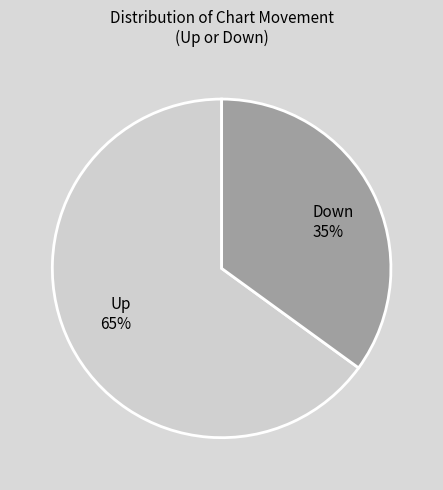

To the nearest percent, what is the average slice percentage?

50%